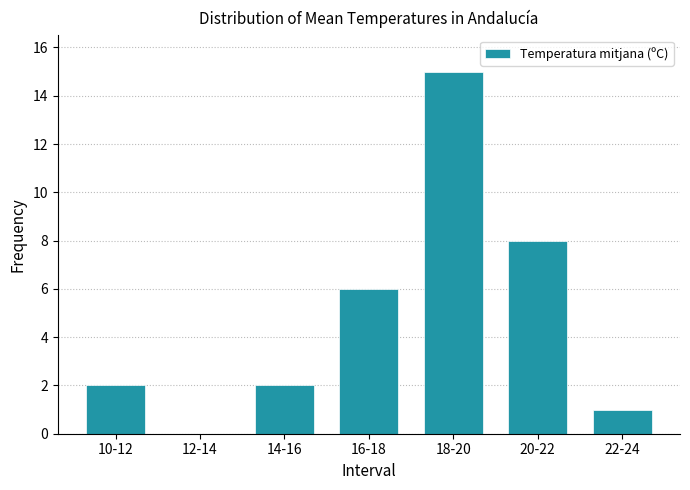

Reading right to left, extract all data points from this chart.

22-24=1	20-22=8	18-20=15	16-18=6	14-16=2	12-14=0	10-12=2